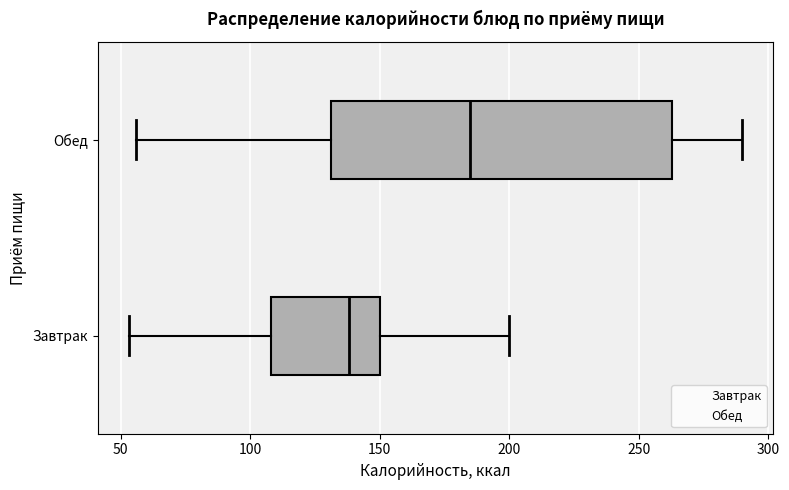

Reading bottom to top, read every box against the x-axis: the position of its median line, the range the box covers, and the ends of its whiskers. The values are not printed on the chart, so give them approximately, as read against the axis.

Завтрак: median 140, box 110 to 150, whiskers 55 to 200
Обед: median 185, box 130 to 265, whiskers 55 to 290